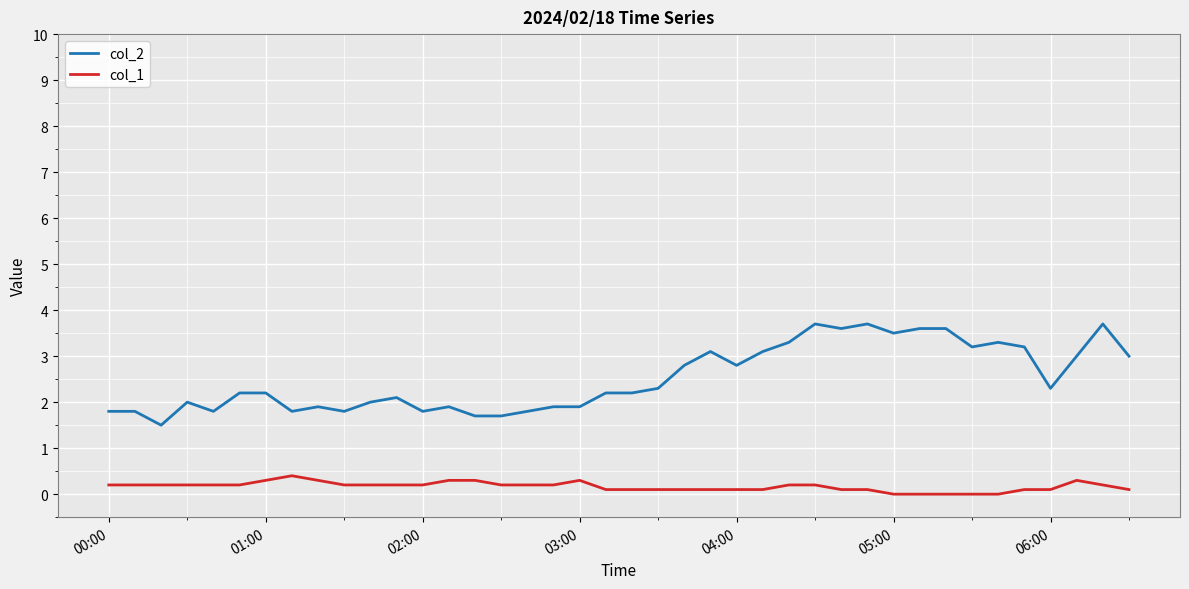

List the series in order of their overall mean, lowest first.

col_1, col_2